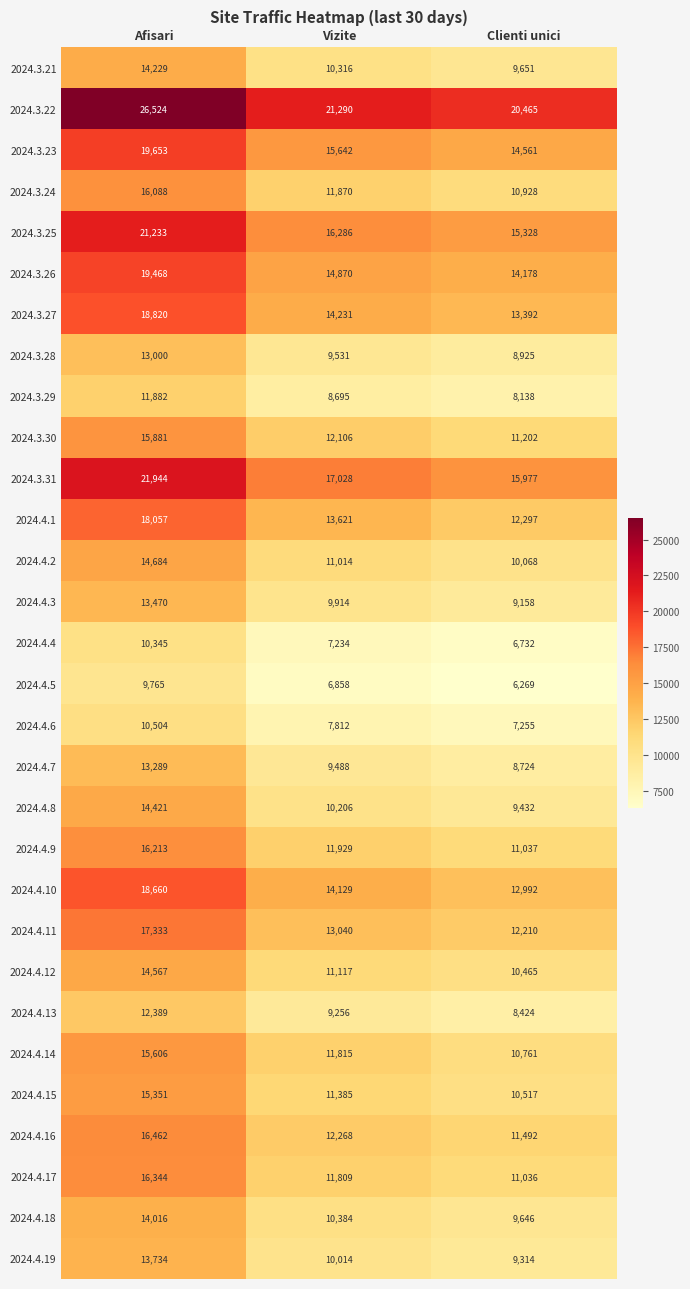

At which category is the sum across all series the highest?

Afisari